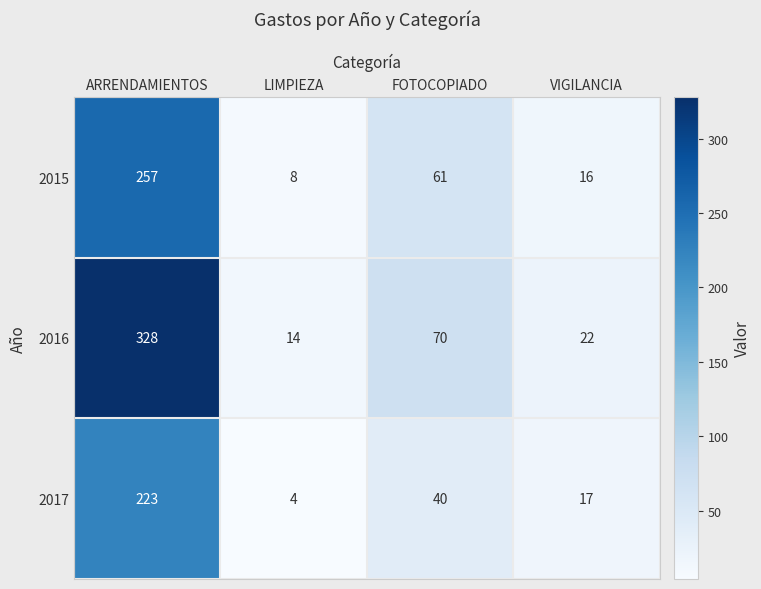

Is it true that 2015 equals 61 at FOTOCOPIADO?

True